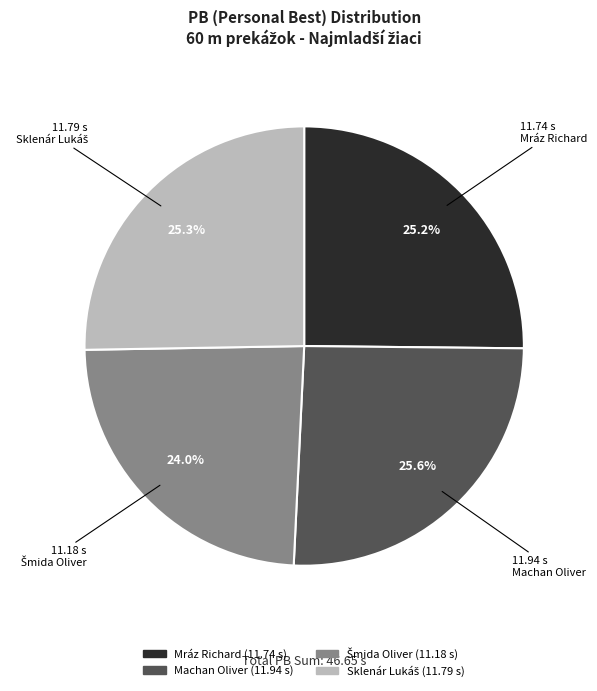

Is there a majority slice in this chart?

No